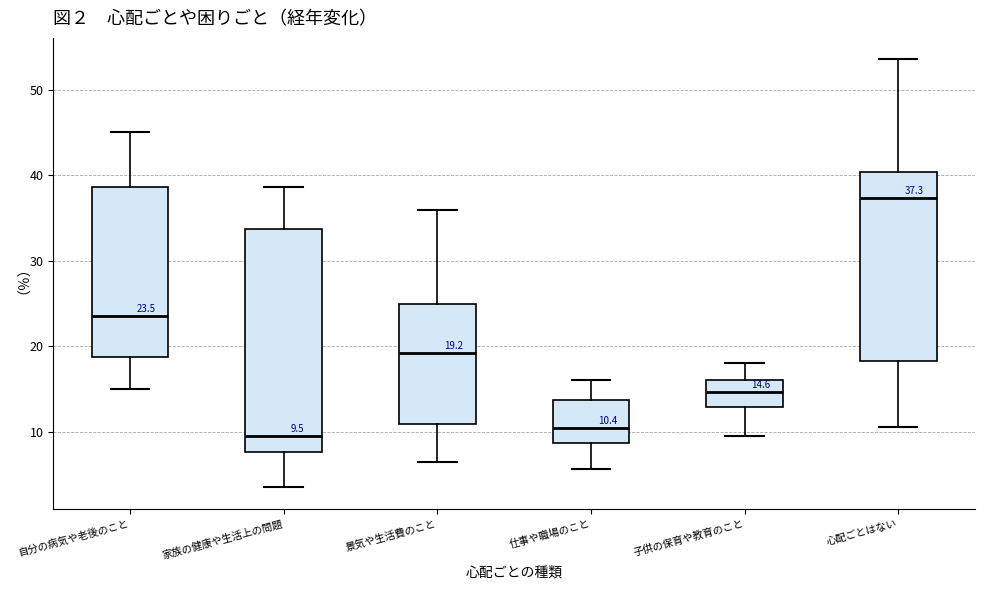

Comparing the boxes themselves (not the whiskers), which one is the tallest?

家族の健康や生活上の問題